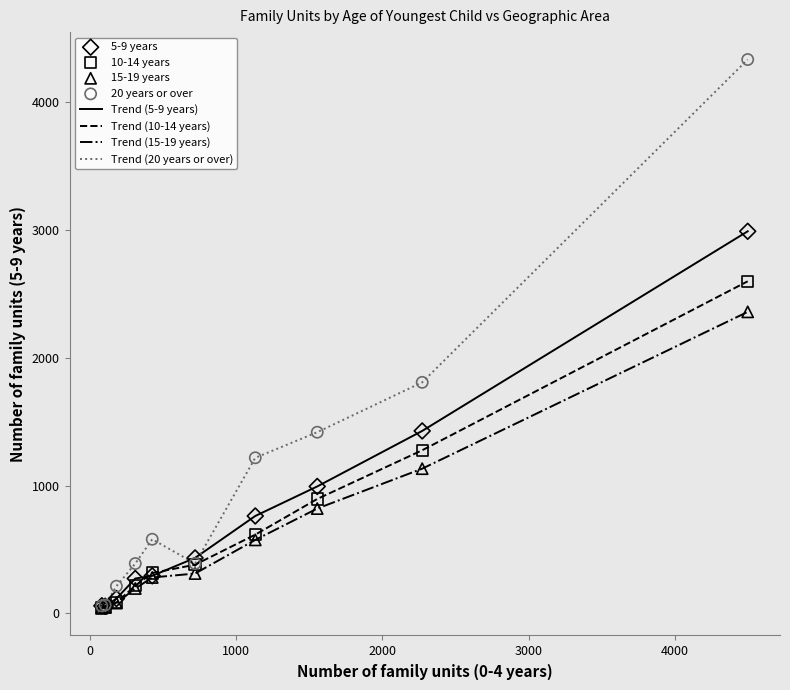

Which series has the widest spread of values?

Trend (20 years or over)